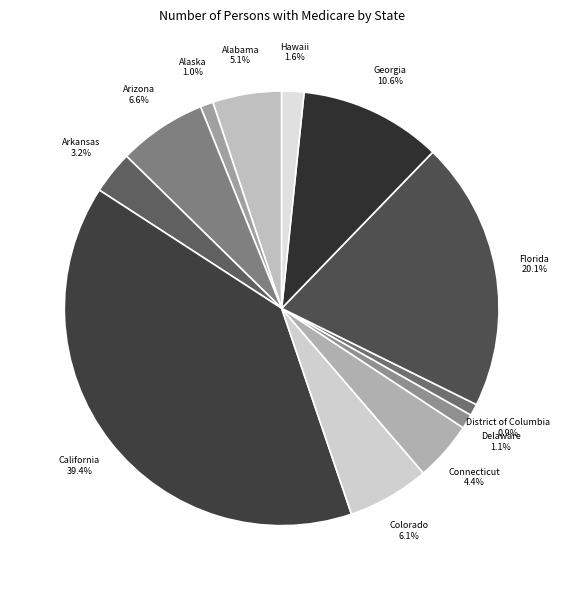

What is the ratio of the value at Hawaii to the value at Alabama?

0.3